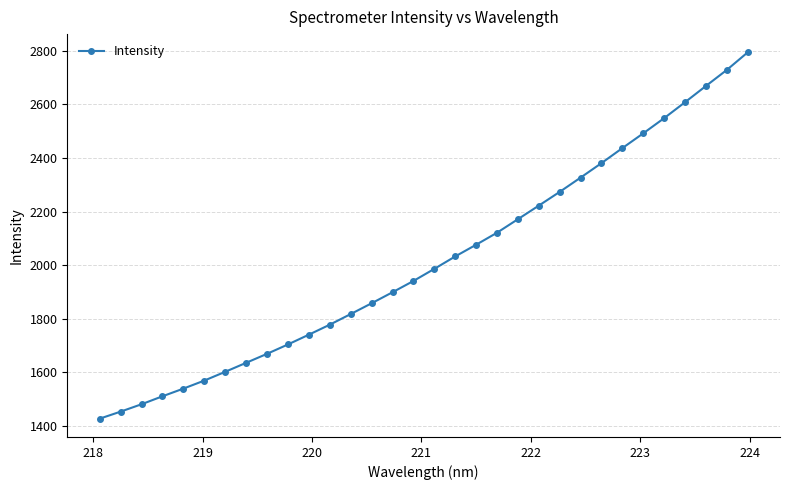

True or false: there are more than 1 points higher than both neighbors.

False